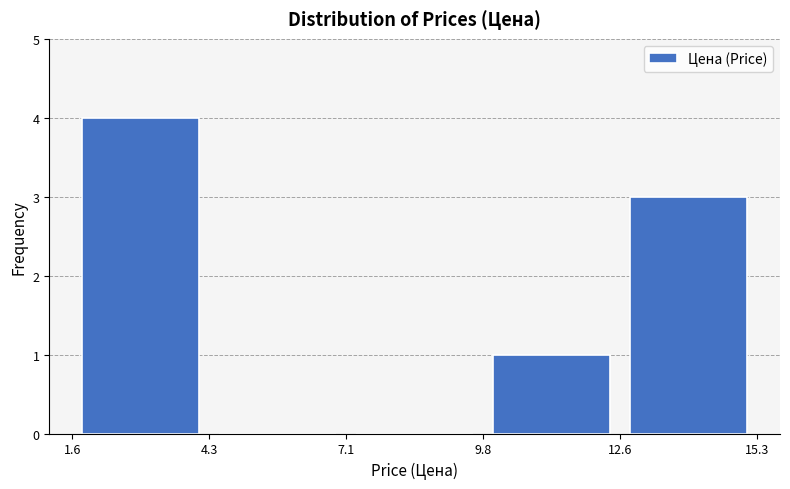

What is the height of the bar covering 1.6 to 4.3 on the x-axis? The values are not printed on the chart, so give them approximately, as read against the axis.

4